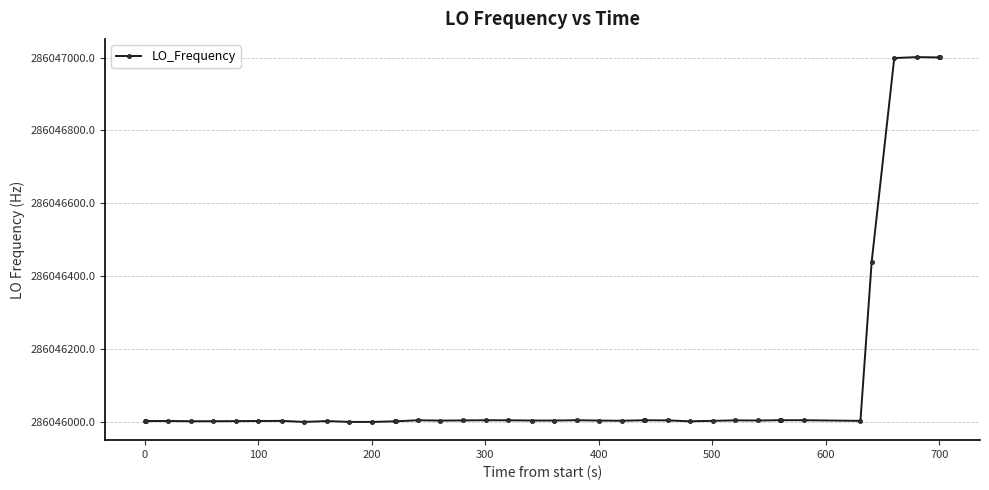

How many lines are shown in the chart?

1